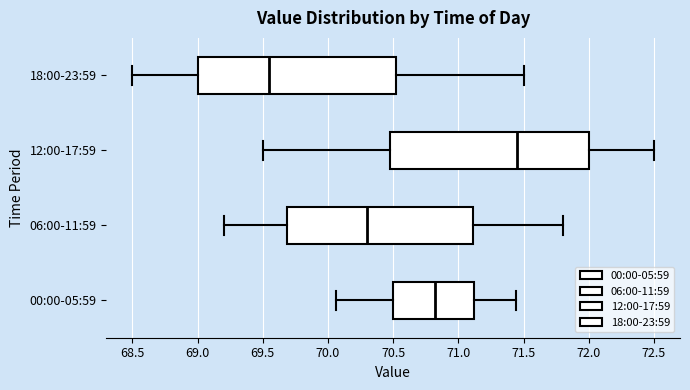

Where does the median line of the box for 18:00-23:59 sit on the x-axis? The values are not printed on the chart, so give them approximately, as read against the axis.

69.55